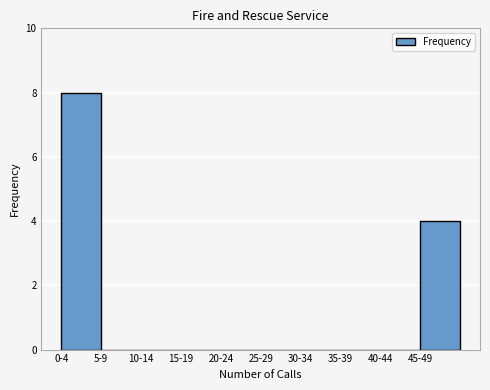

Reading left to right, list all the values displayed in this chart.

0-4=8	5-9=0	10-14=0	15-19=0	20-24=0	25-29=0	30-34=0	35-39=0	40-44=0	45-49=4